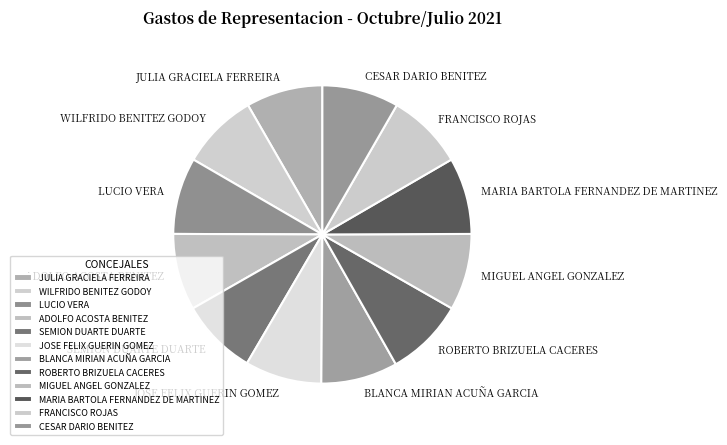

True or false: FRANCISCO ROJAS accounts for 15% of the total.

False